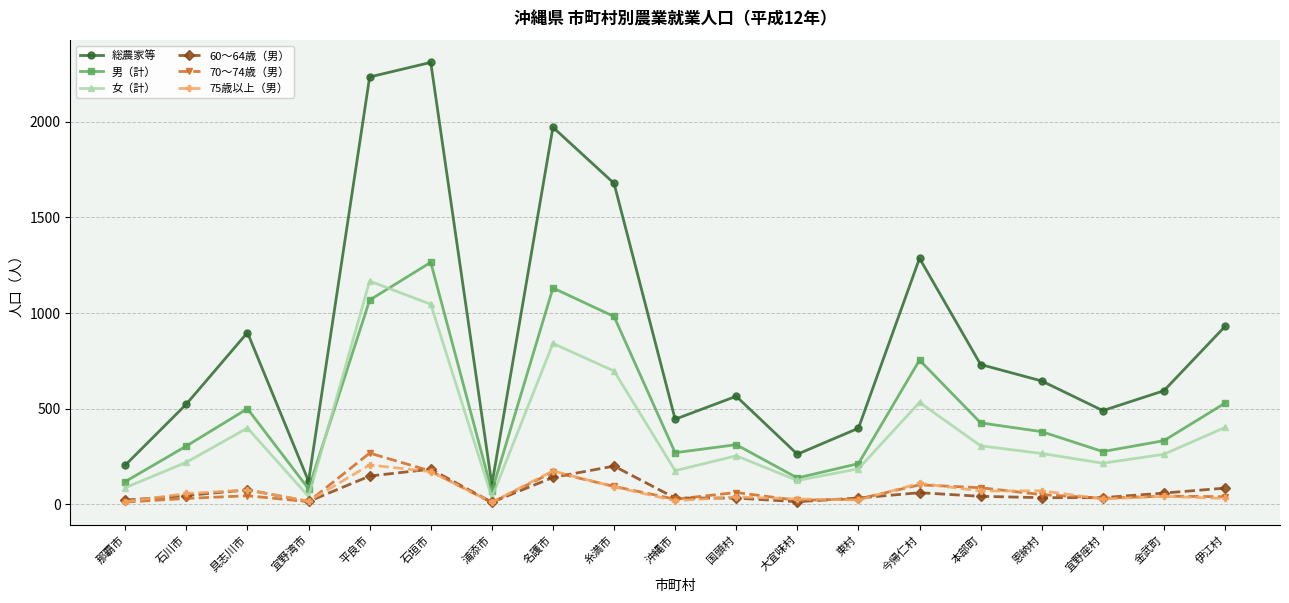

What is the average value of the 75歳以上（男） series?

66